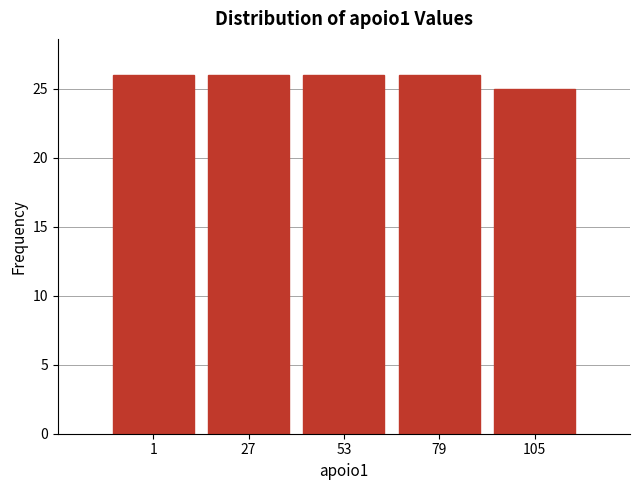

Reading left to right, transcribe all the data shown in this chart.

26	26	26	26	25